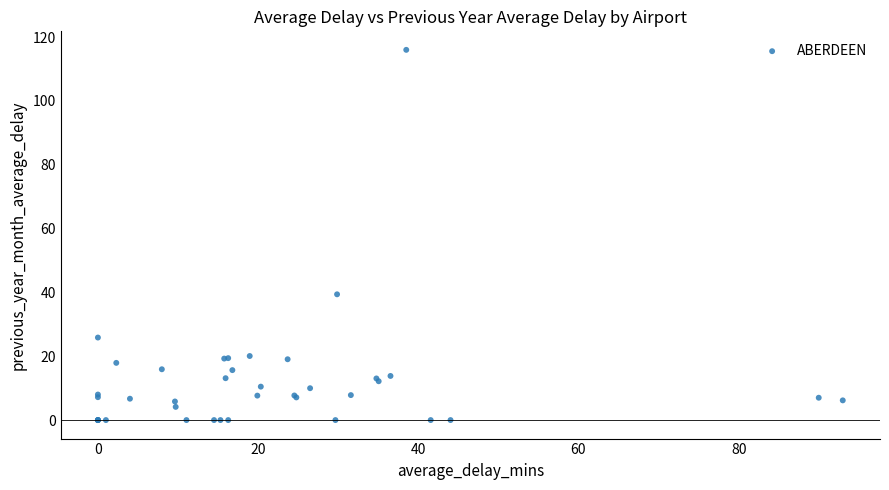

What Y value in the scatter plot is closest to 58?

39.4